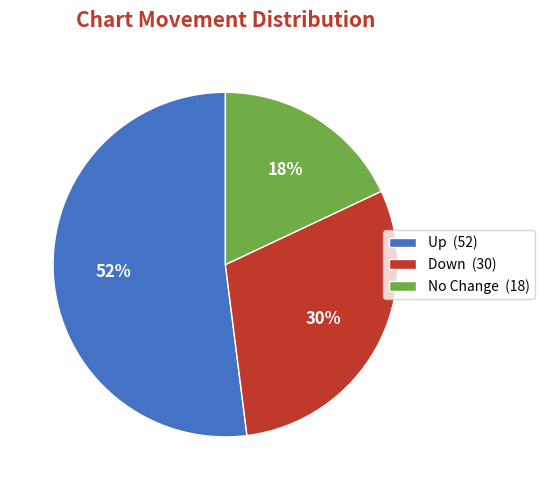

What percentage is the No Change (18) slice, to the nearest percent?

18%